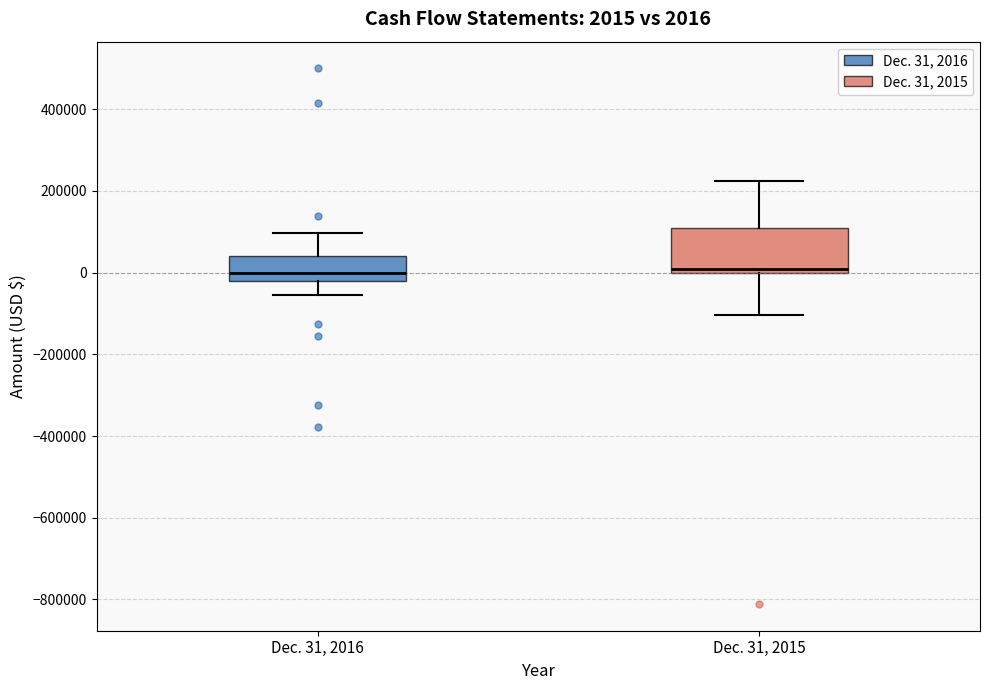

Which box is the tallest, from its lower edge to its upper edge?

Dec. 31, 2015